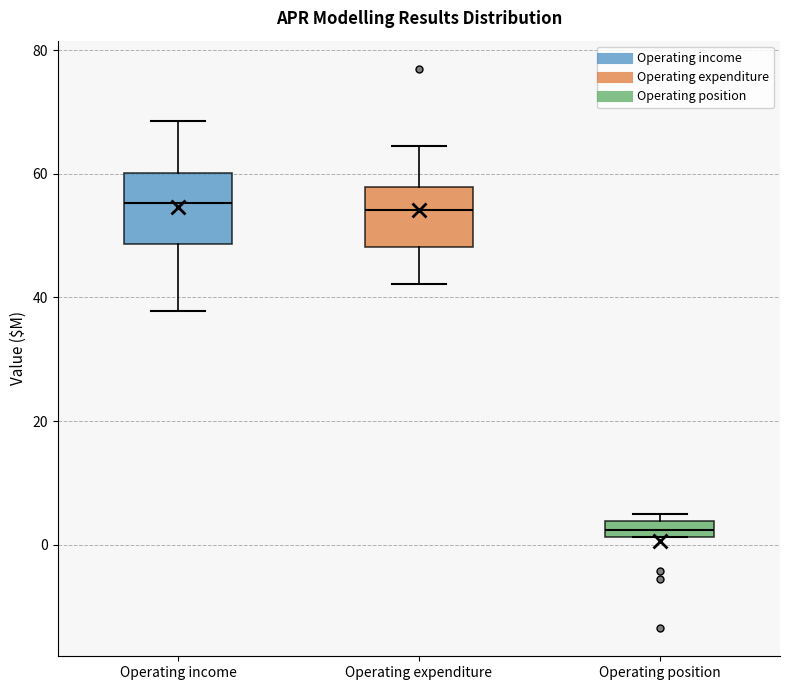

Where is the lower edge of the box for Operating expenditure on the y-axis? The values are not printed on the chart, so give them approximately, as read against the axis.

48